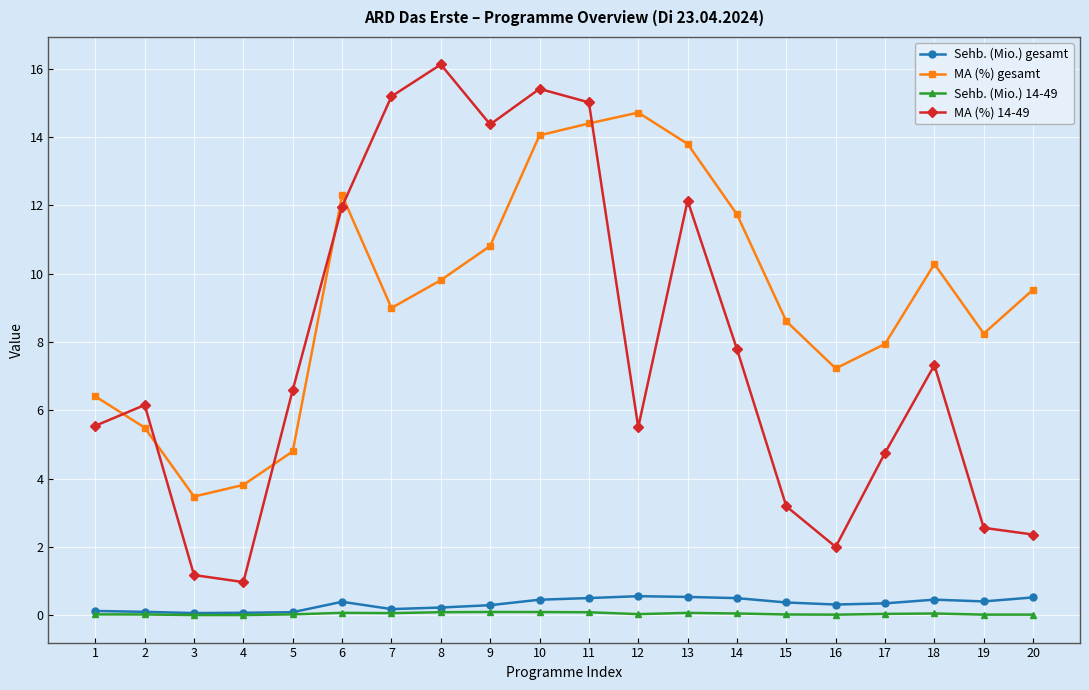

What is the sum of all Sehb. (Mio.) gesamt values?

6.5